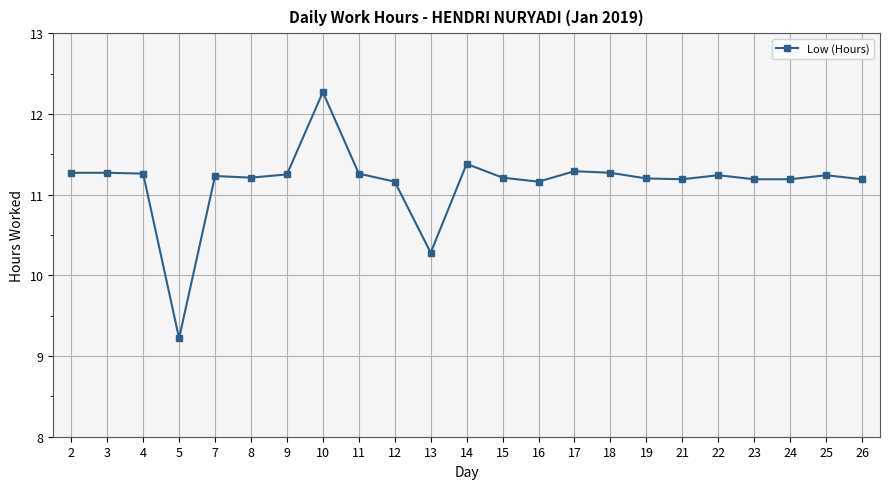

How many distinct data groups are displayed?

1